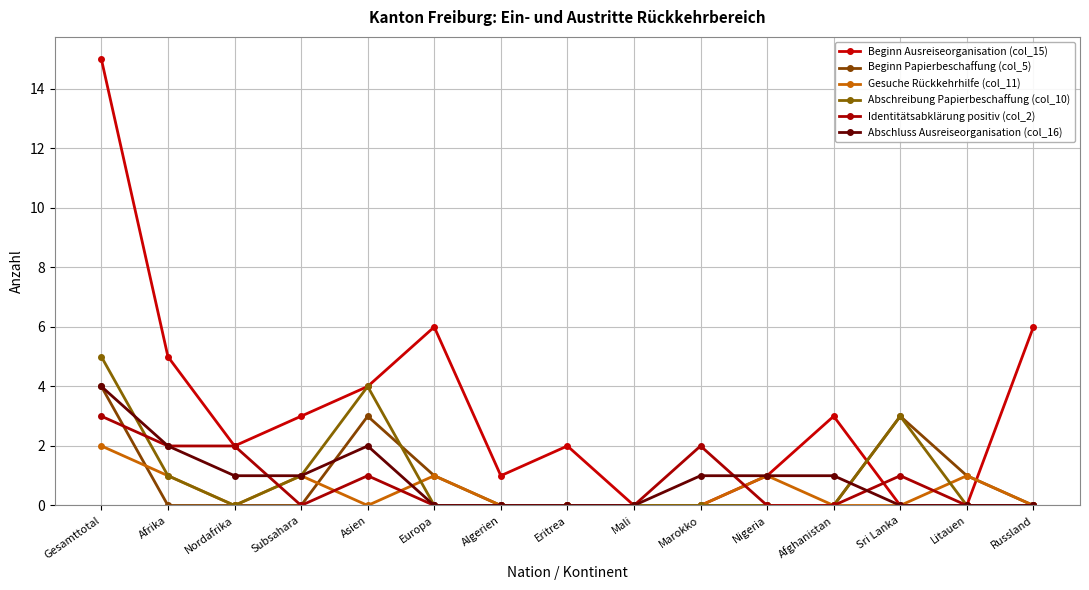

What is the total value across all series at Asien?

14